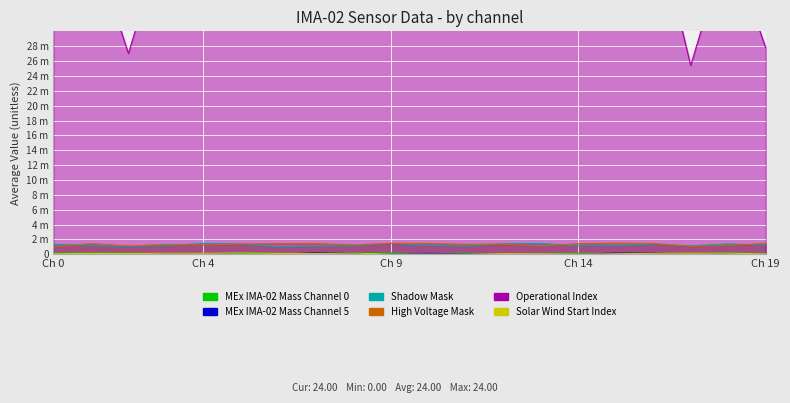

Read the High Voltage Mask value at 4.

1